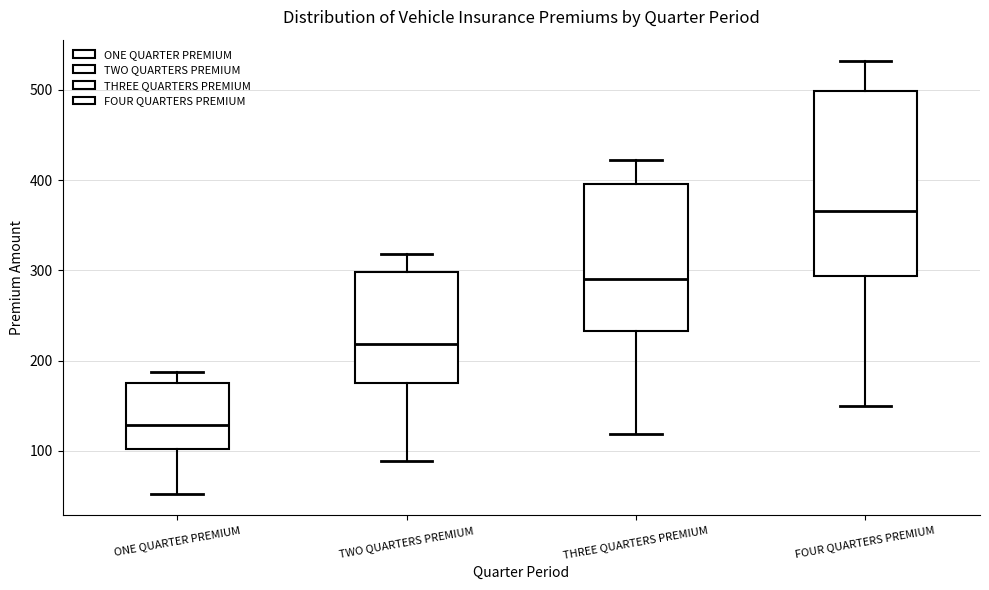

Which box's median line is the highest?

FOUR QUARTERS PREMIUM